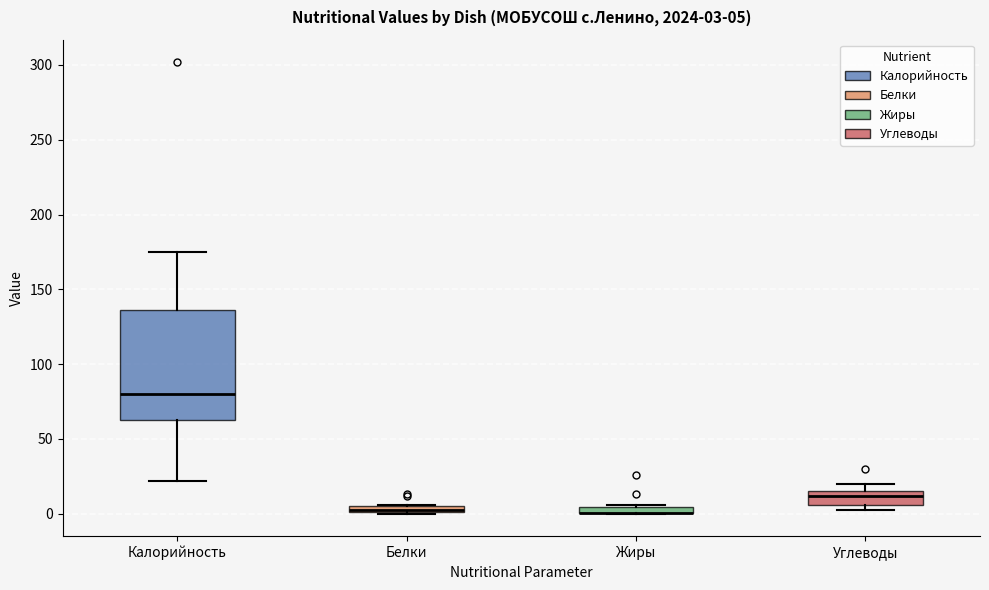

Which box is the tallest, from its lower edge to its upper edge?

Калорийность